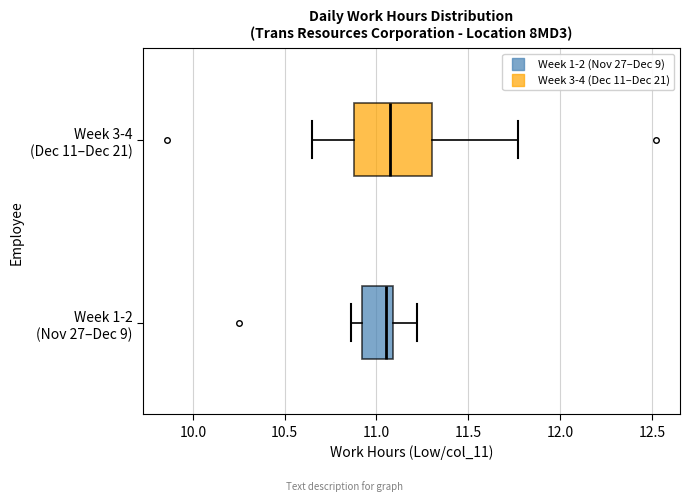

Reading bottom to top, transcribe this box plot: for each box, give where its median line is, the range the box spans, and where its two whiskers end, as read against the x-axis. The values are not printed on the chart, so give them approximately, as read against the axis.

Week 1-2 (Nov 27–Dec 9): median 11.05, box 10.90 to 11.10, whiskers 10.85 to 11.20
Week 3-4 (Dec 11–Dec 21): median 11.10, box 10.90 to 11.30, whiskers 10.65 to 11.75